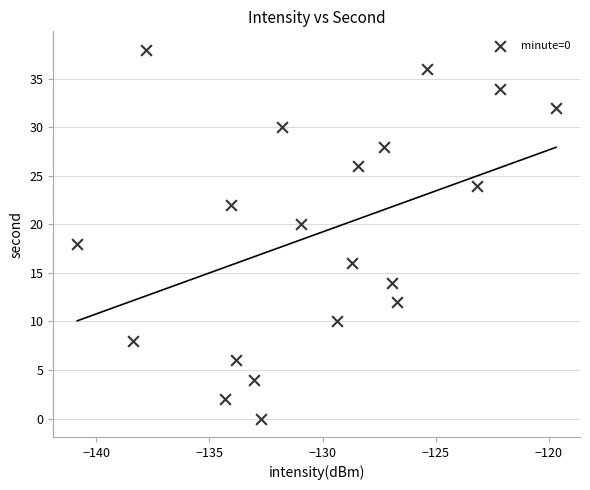

What is the range of Y values (max minus min)?

38